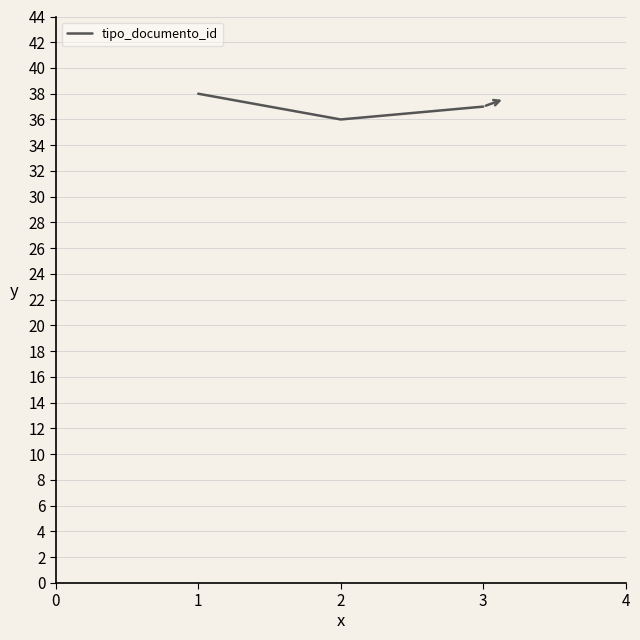

Count the number of categories in the chart.

3